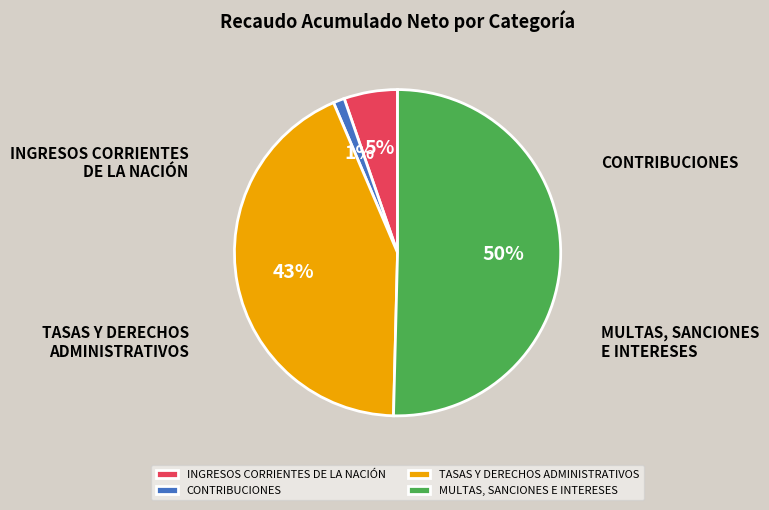

The MULTAS, SANCIONES E INTERESES slice represents 50% of the pie. True or false?

True